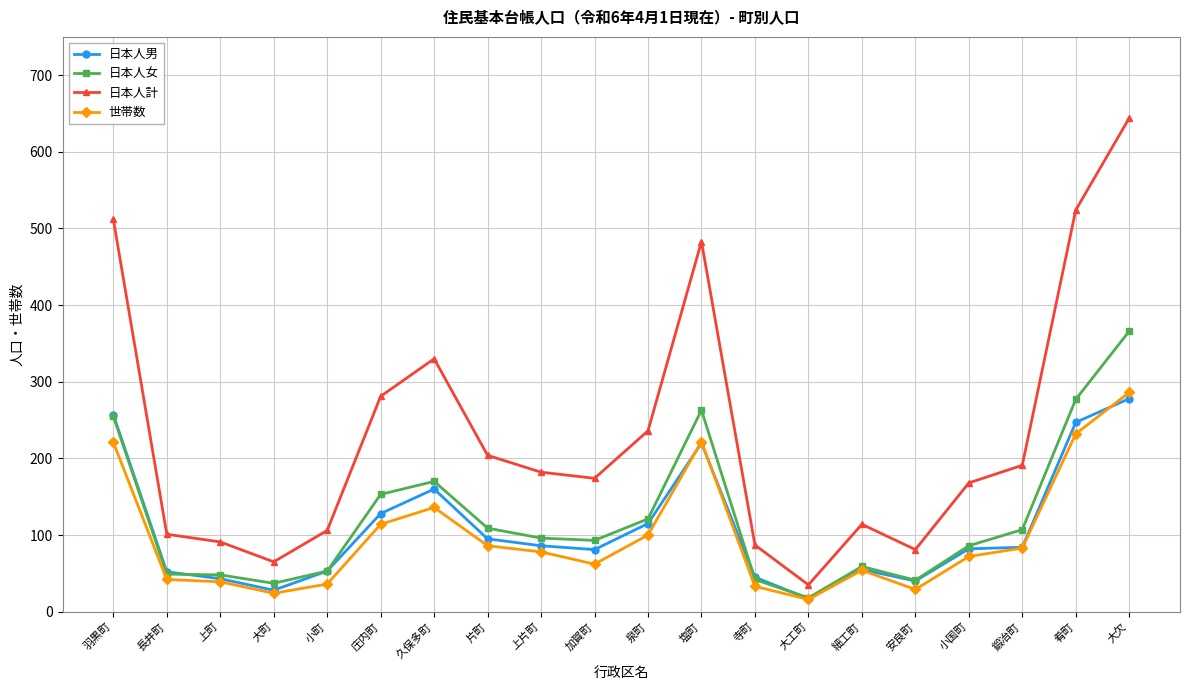

What position from the left is 鍛冶町?

18